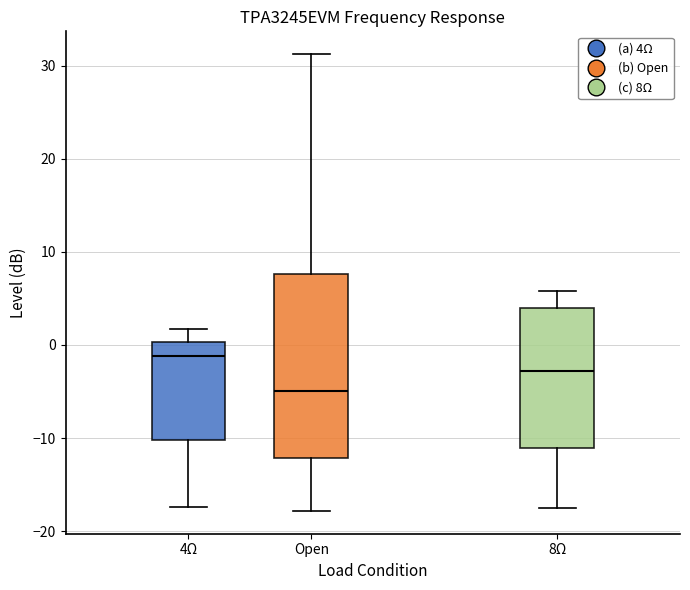

Reading left to right, transcribe this box plot: for each box, give where its median line is, the range the box spans, and where its two whiskers end, as read against the y-axis. The values are not printed on the chart, so give them approximately, as read against the axis.

4Ω: median -1, box -10 to 0, whiskers -17 to 2
Open: median -5, box -12 to 8, whiskers -18 to 31
8Ω: median -3, box -11 to 4, whiskers -18 to 6